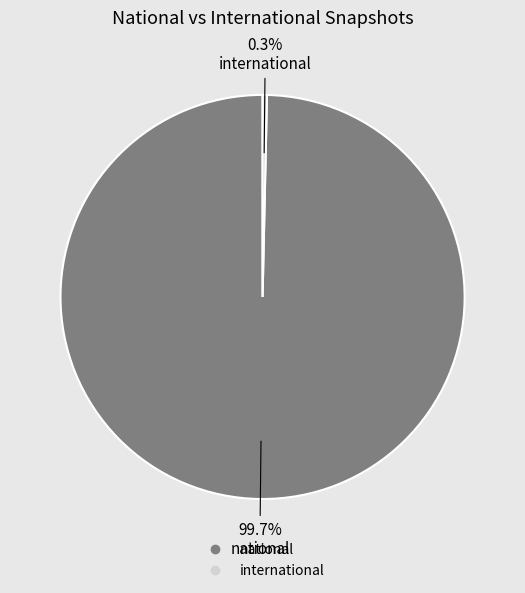

Is there a majority slice in this chart?

Yes